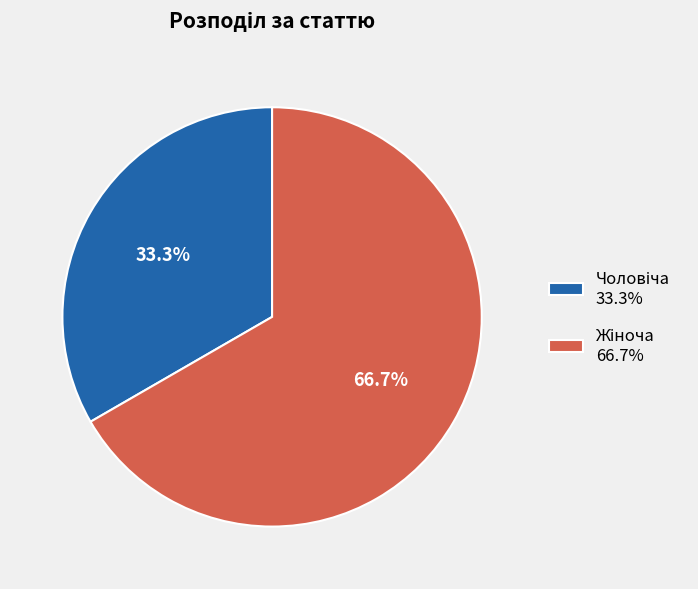

Does any single category account for the majority?

Yes